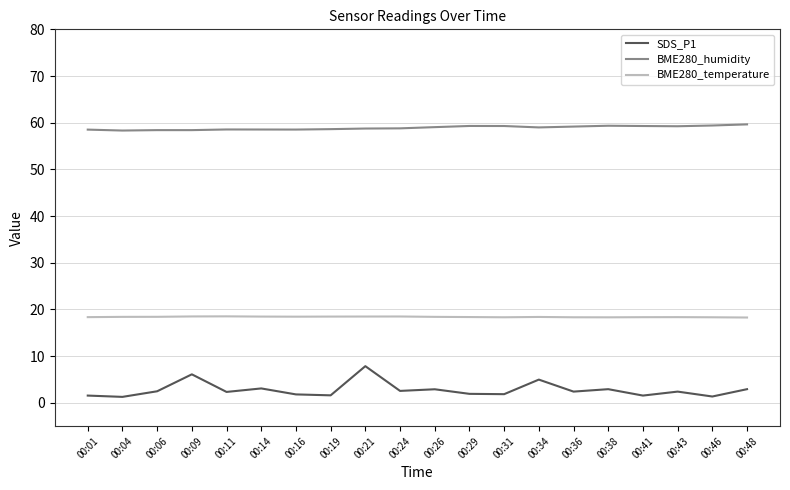

True or false: BME280_humidity and BME280_temperature intersect in this chart.

False